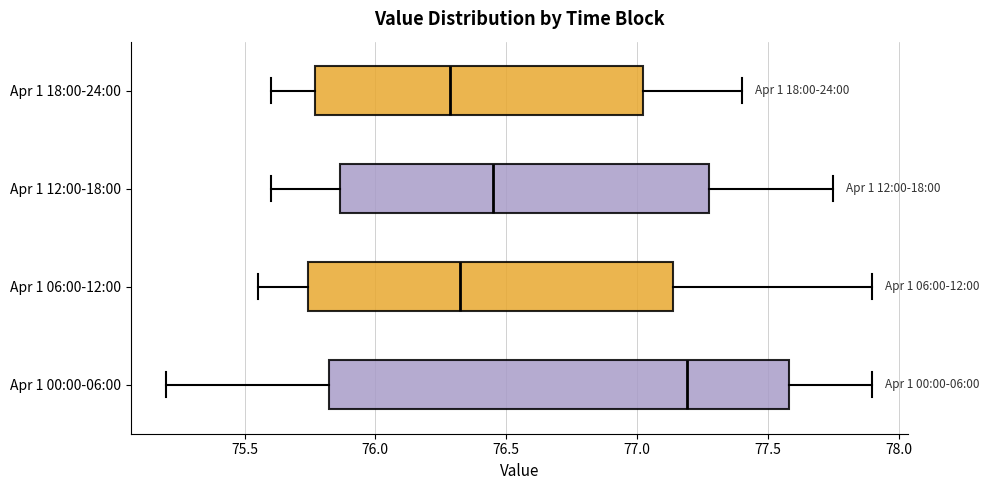

Where does the median line of the box for Apr 1 12:00-18:00 sit on the x-axis? The values are not printed on the chart, so give them approximately, as read against the axis.

76.45